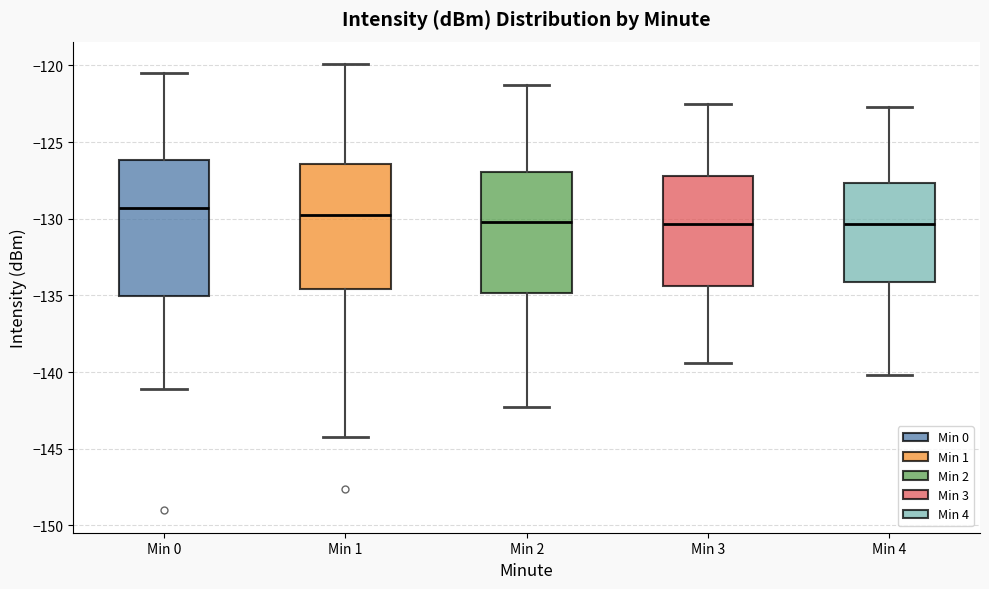

Reading left to right, read every box against the y-axis: the position of its median line, the range the box covers, and the ends of its whiskers. The values are not printed on the chart, so give them approximately, as read against the axis.

Min 0: median -129.5, box -135.0 to -126.0, whiskers -141.0 to -120.5
Min 1: median -129.5, box -134.5 to -126.5, whiskers -144.0 to -120.0
Min 2: median -130.0, box -135.0 to -127.0, whiskers -142.5 to -121.5
Min 3: median -130.5, box -134.5 to -127.0, whiskers -139.5 to -122.5
Min 4: median -130.5, box -134.0 to -127.5, whiskers -140.0 to -122.5